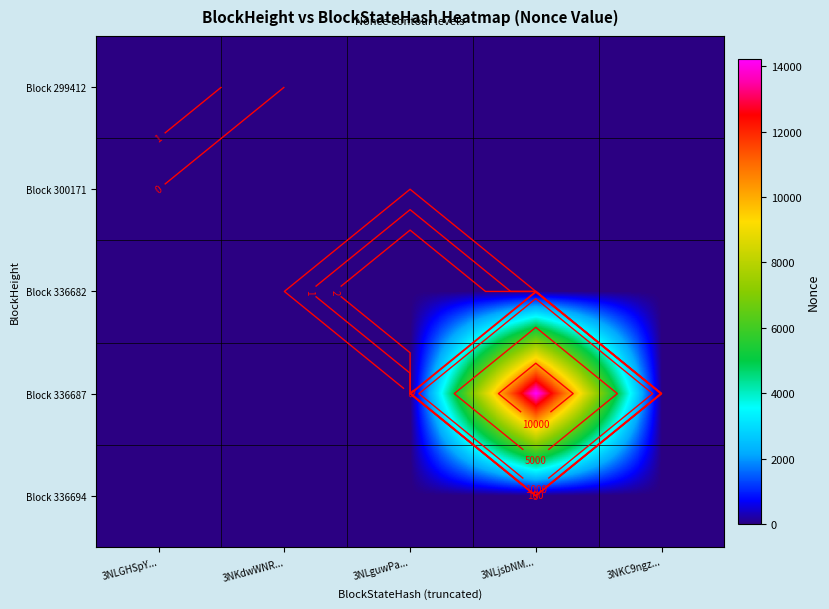

What is the total value across all series at 3NLGHSpY...?

2